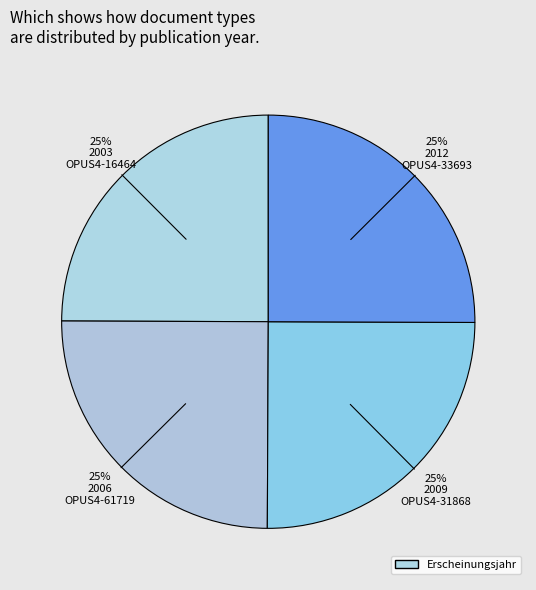

Is there any slice that represents more than half of the pie?

No